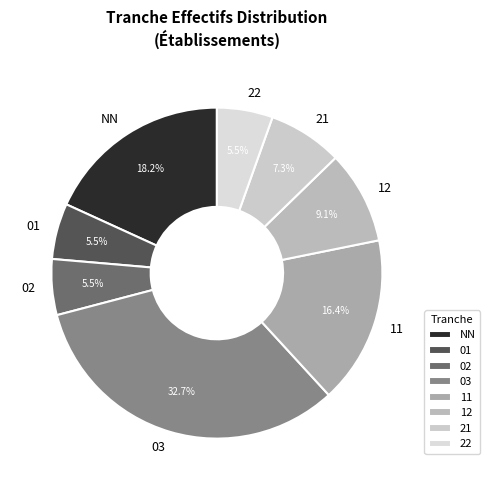

Does any single category account for the majority?

No